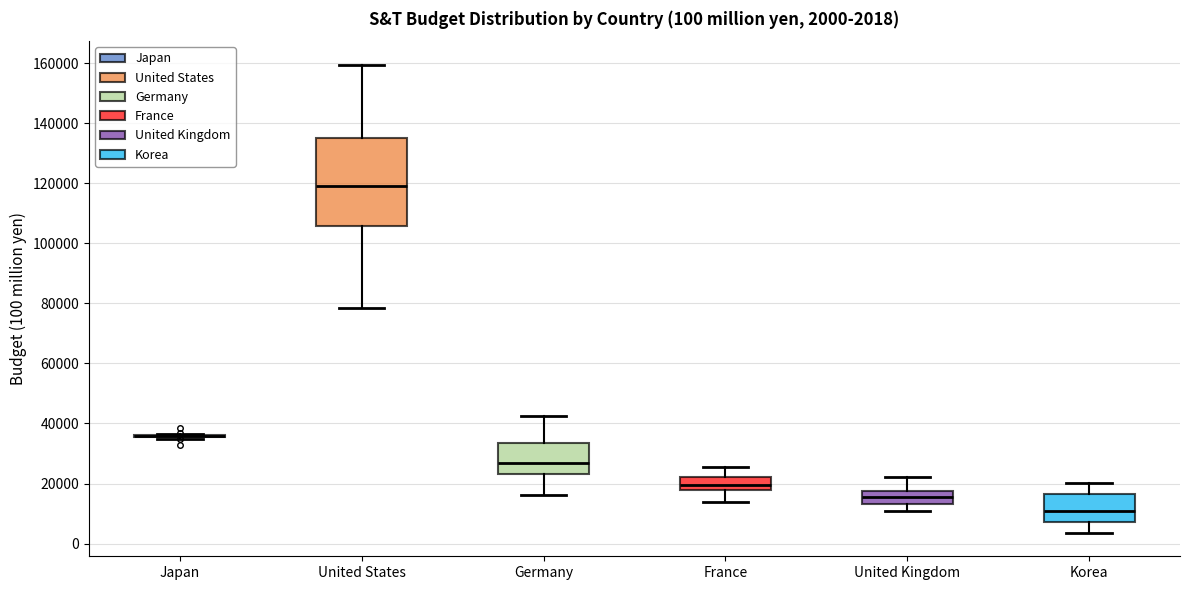

Which box is the tallest, from its lower edge to its upper edge?

United States